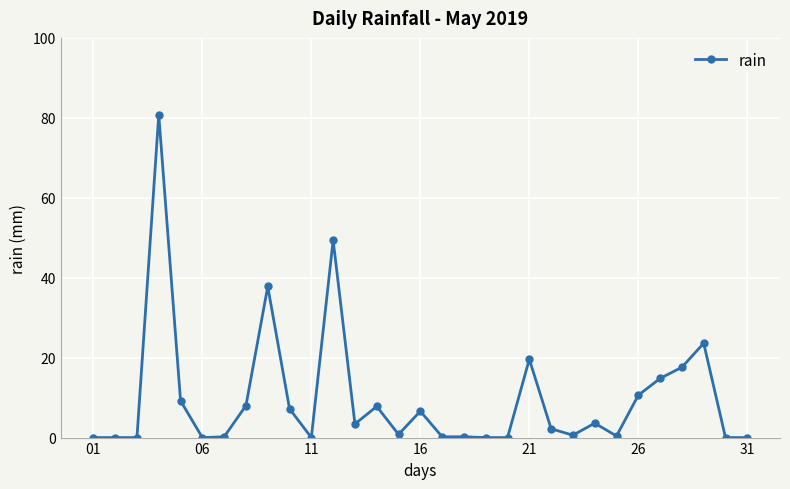

What is the average value?

9.8